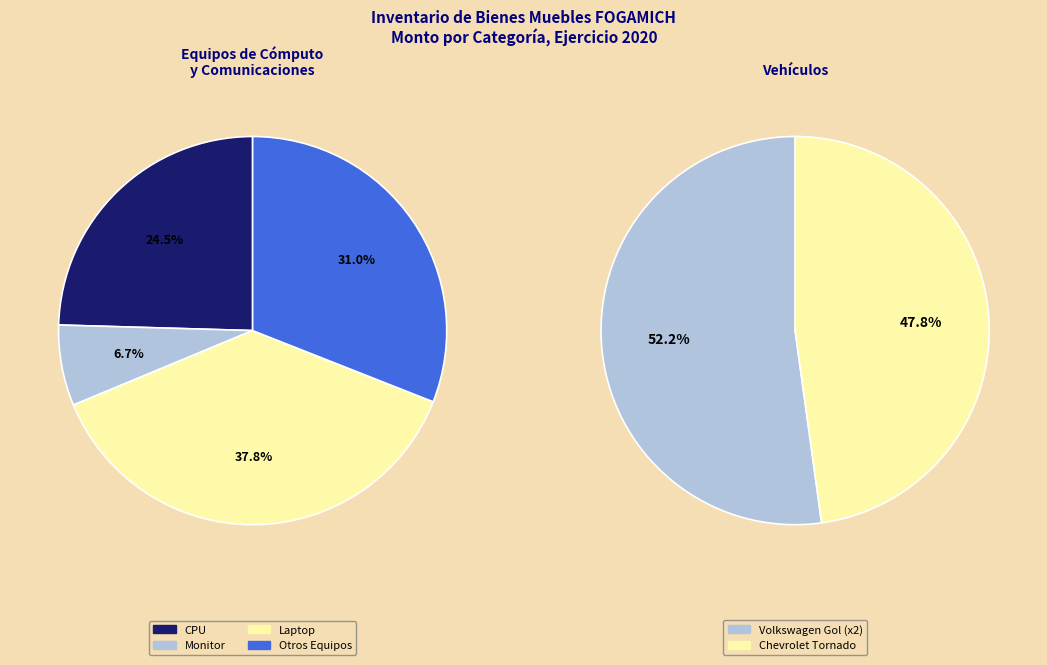

True or false: Monitor HP S1933 LCD accounts for 11% of the total.

False